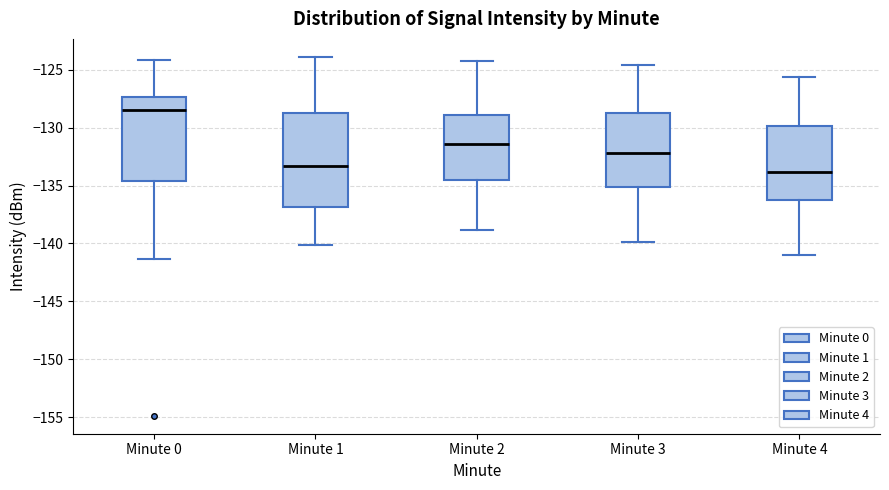

Which box's median line is the lowest?

Minute 4